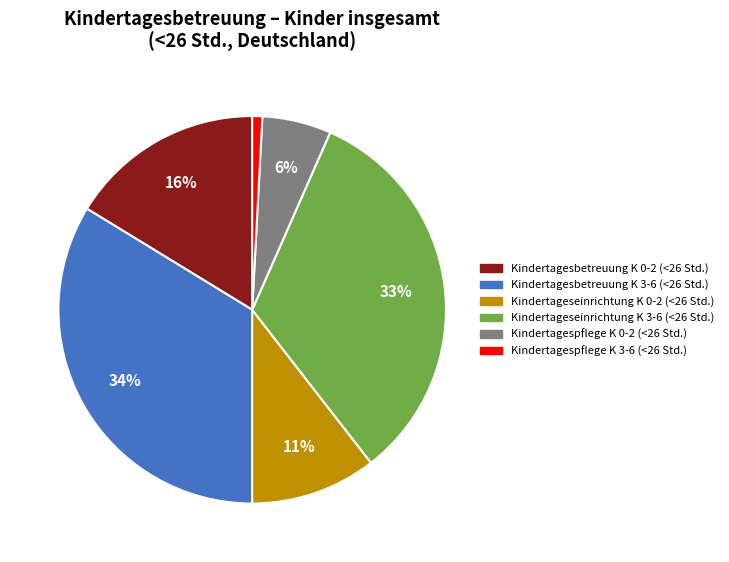

Approximately how many times larger is the value at Kindertagesbetreuung K 3-6 (<26 Std.) compared to Kindertageseinrichtung K 3-6 (<26 Std.)?

1.0